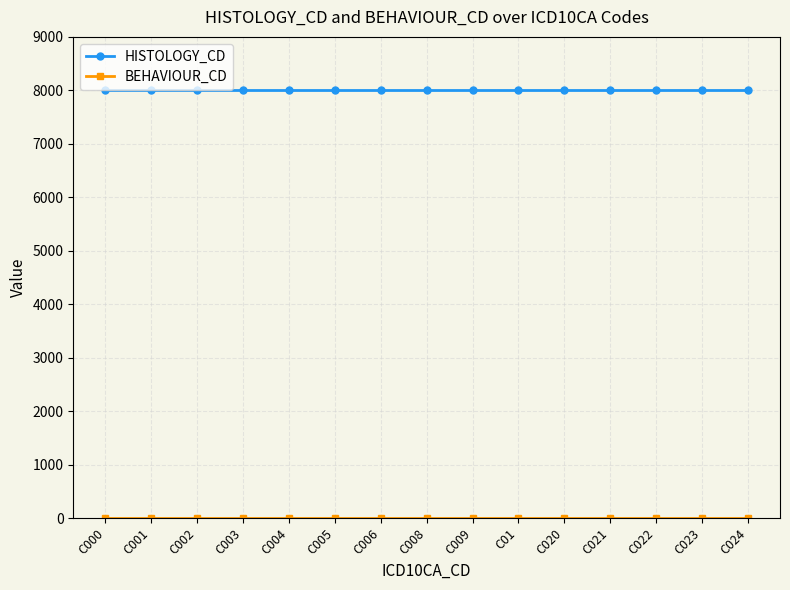

What is the label of the 11th point from the right?

C004